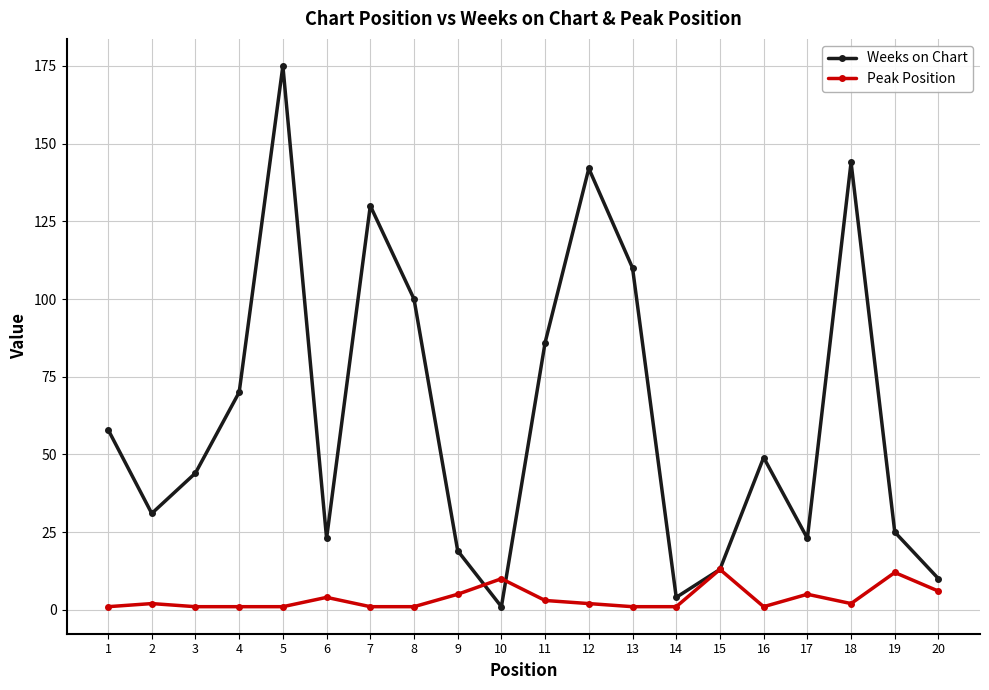

How many distinct data groups are displayed?

2